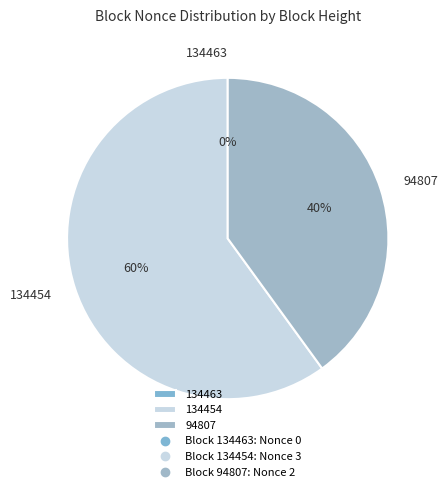

Rank the categories by value from highest to lowest.

134454, 94807, 134463